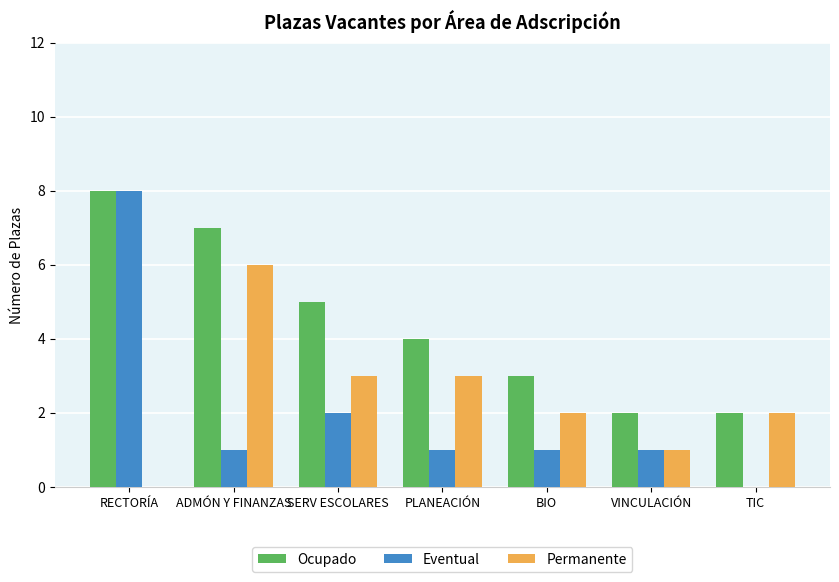

What is the highest value of the Ocupado series?

8